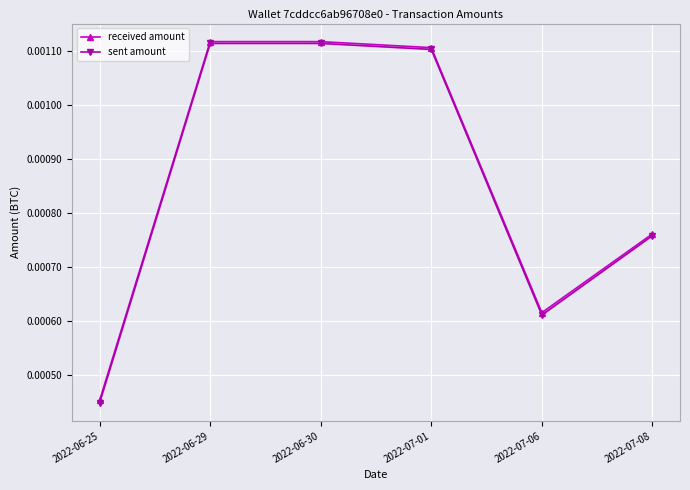

What is the label of the 4th point from the left?

2022-07-01